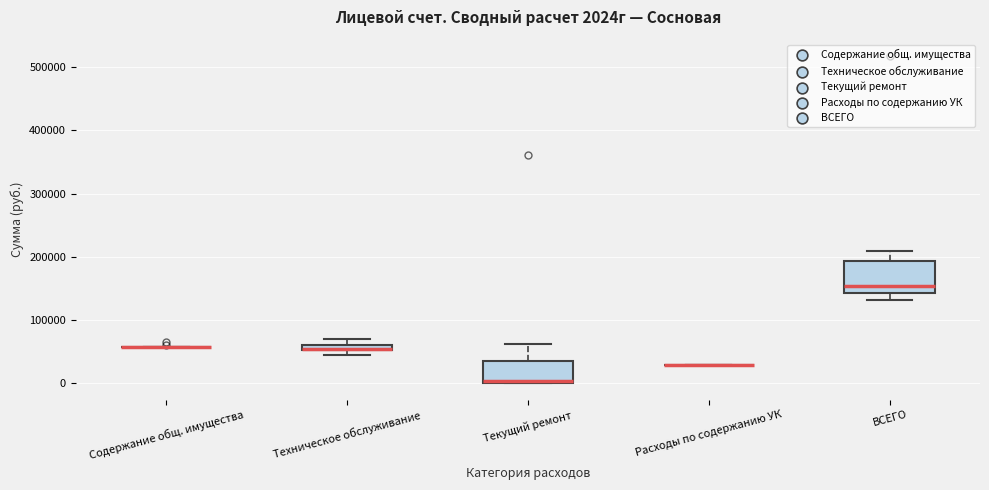

Which box is the tallest, from its lower edge to its upper edge?

ВСЕГО